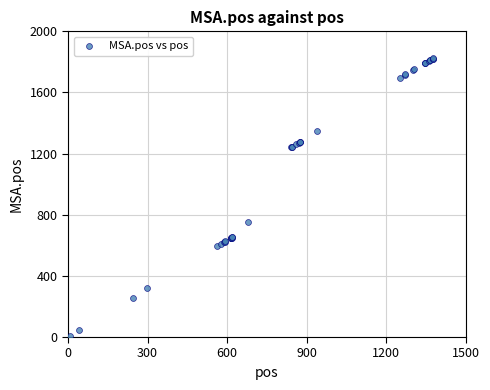

What Y value in the scatter plot is closest to 915?

751